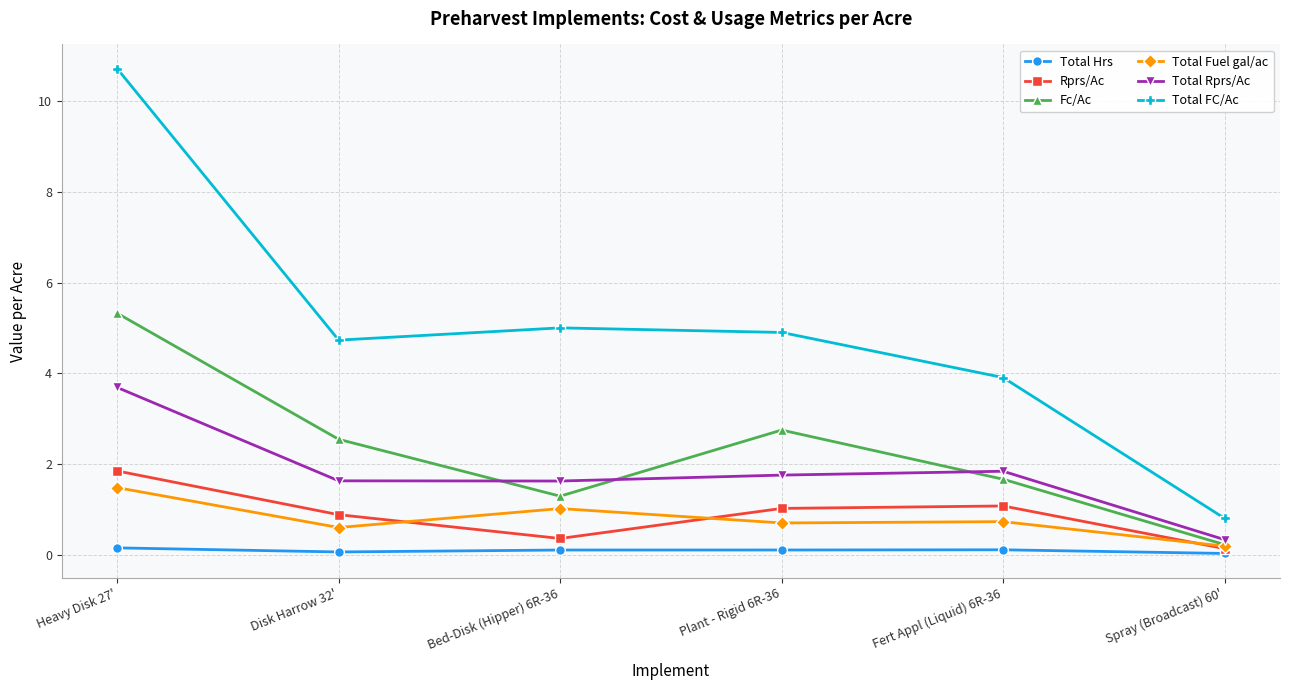

What are all the series names shown in the legend?

Total Hrs, Rprs/Ac, Fc/Ac, Total Fuel gal/ac, Total Rprs/Ac, Total FC/Ac